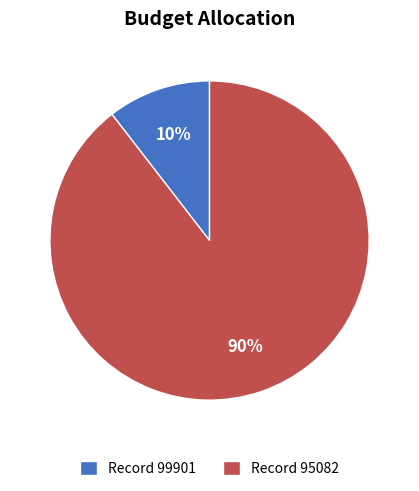

Which category has the biggest portion of the pie?

Record 95082